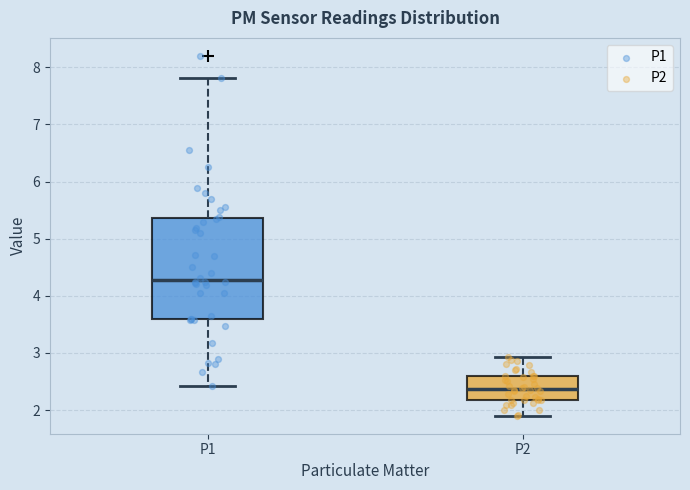

Where does the median line of the box for P2 sit on the y-axis? The values are not printed on the chart, so give them approximately, as read against the axis.

2.4